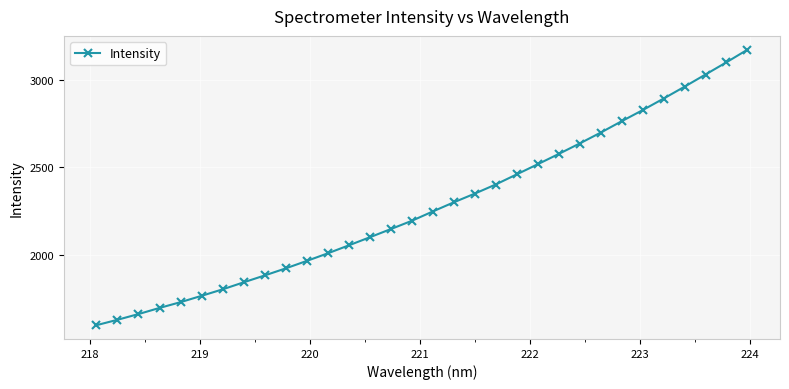

What is the smallest value displayed?

1596.8